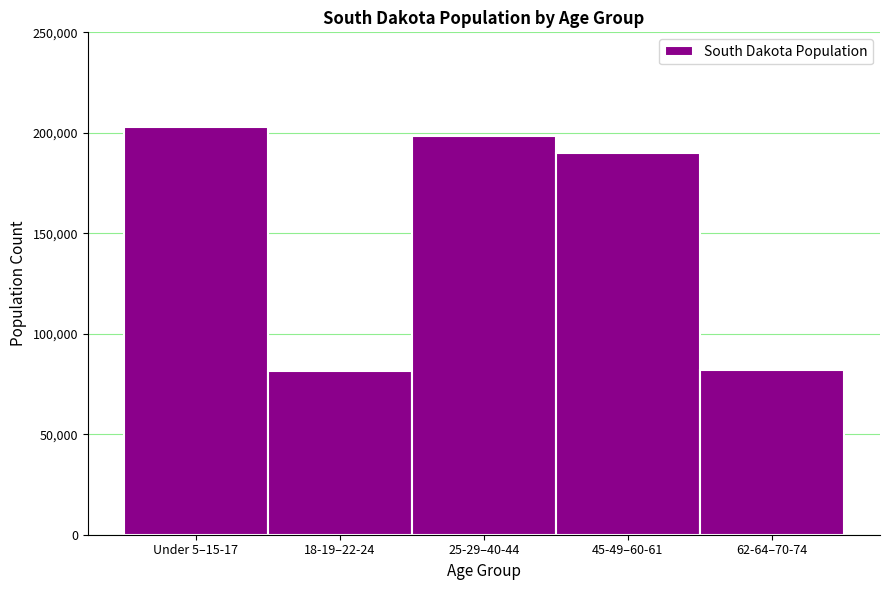

Where is the data nearest to the value 142168?

45-49–60-61